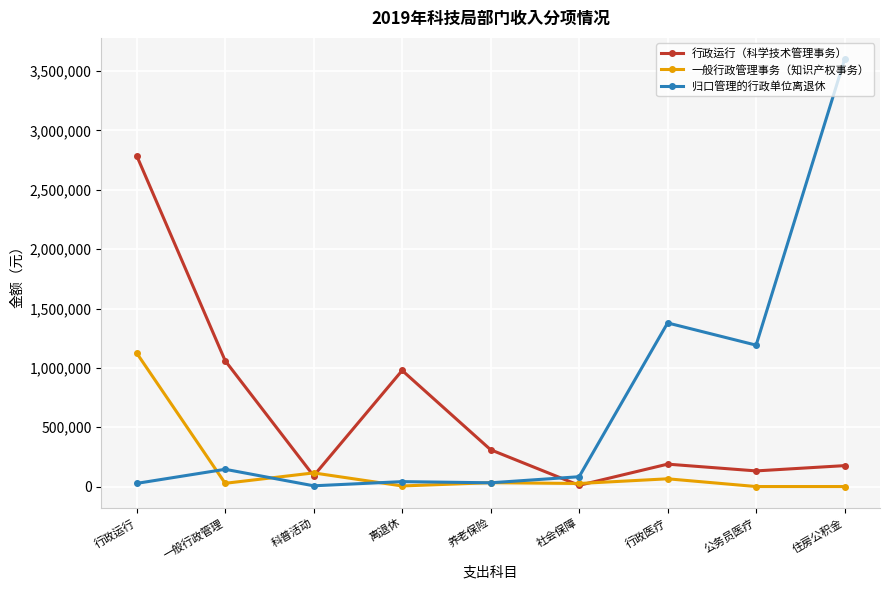

Which category has the highest value in the 归口管理的行政单位离退休 series?

住房公积金